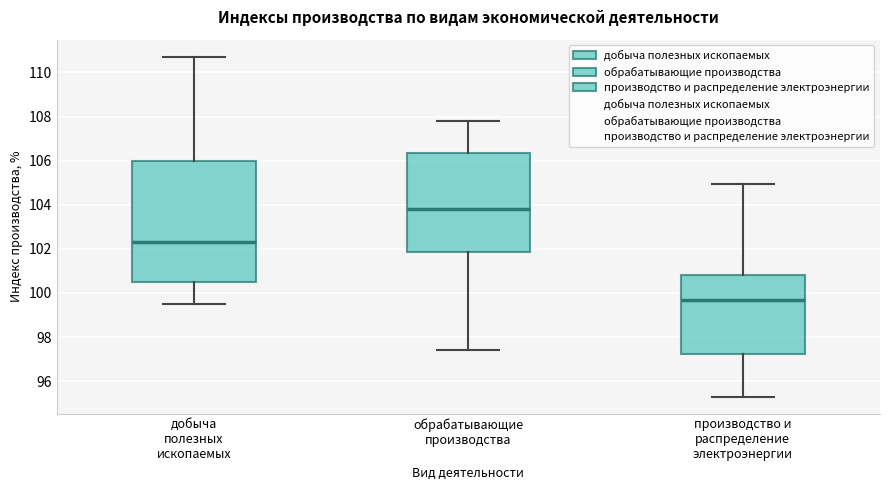

Where is the upper edge of the box for обрабатывающие производства on the y-axis? The values are not printed on the chart, so give them approximately, as read against the axis.

106.4